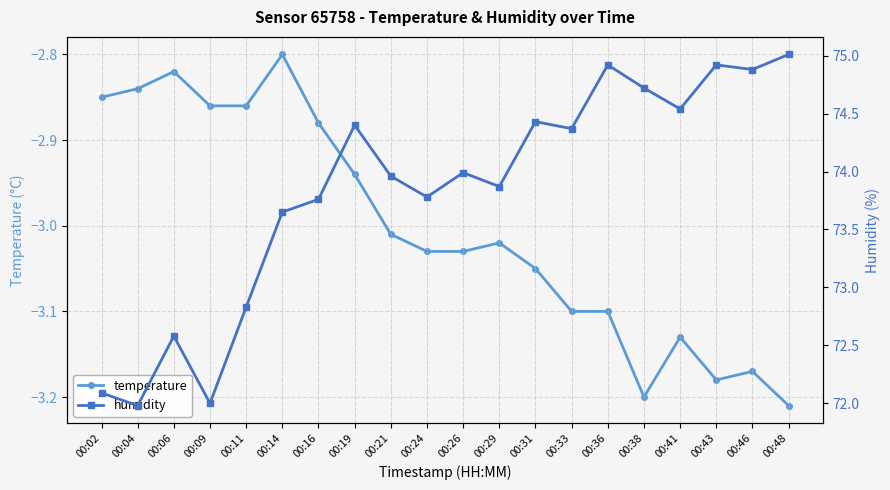

Does the chart display data point markers on the line(s)?

Yes